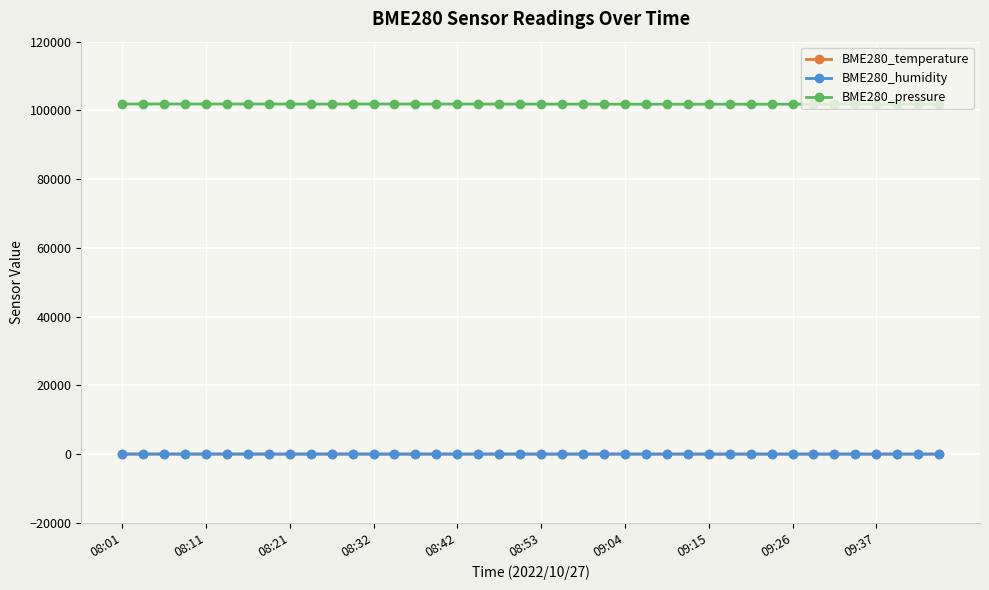

True or false: BME280_temperature has more than 0 points higher than both neighbors.

True